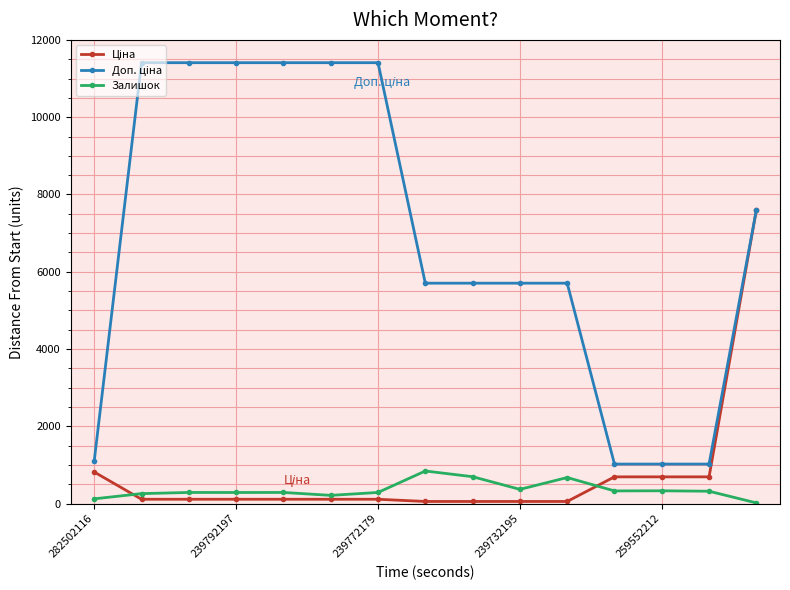

Is this an area chart (filled region under the line)?

No